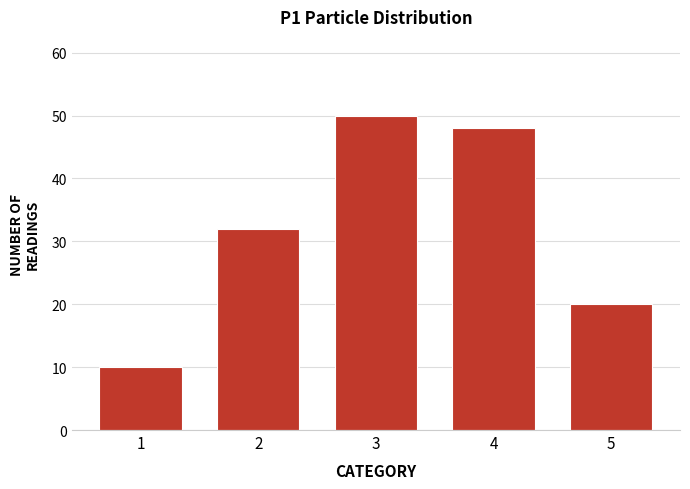

Reading left to right, extract all data points from this chart.

1=10	2=32	3=50	4=48	5=20